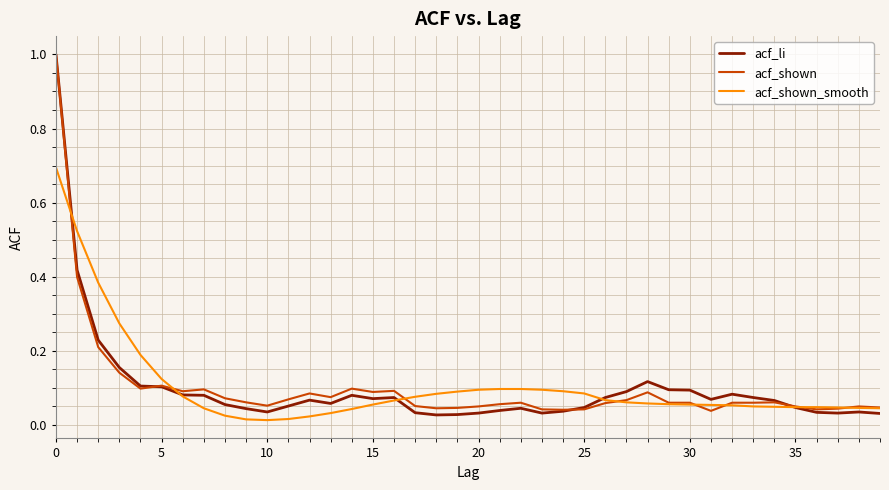

What is the highest value of the acf_shown_smooth series?

0.7